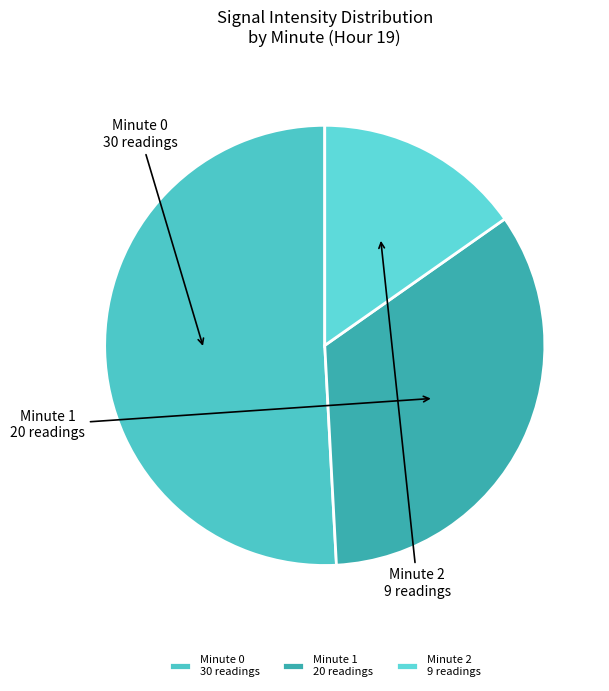

Which category has the smallest portion of the pie?

2